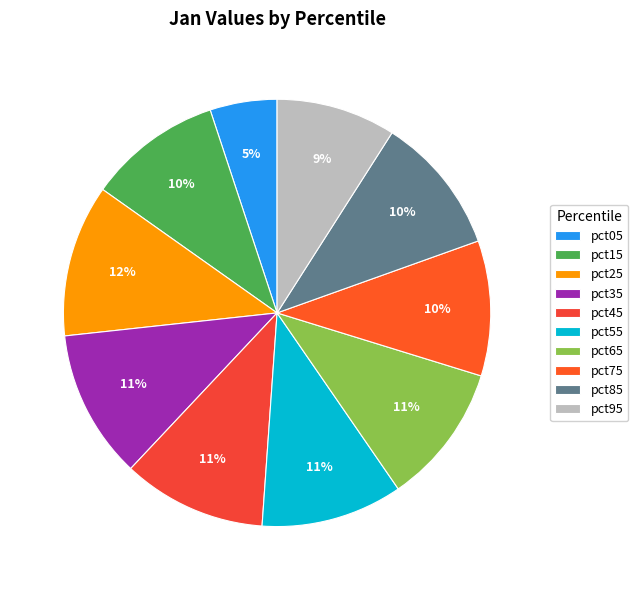

Combined, what portion of the pie is pct45 and pct75?

21.1%